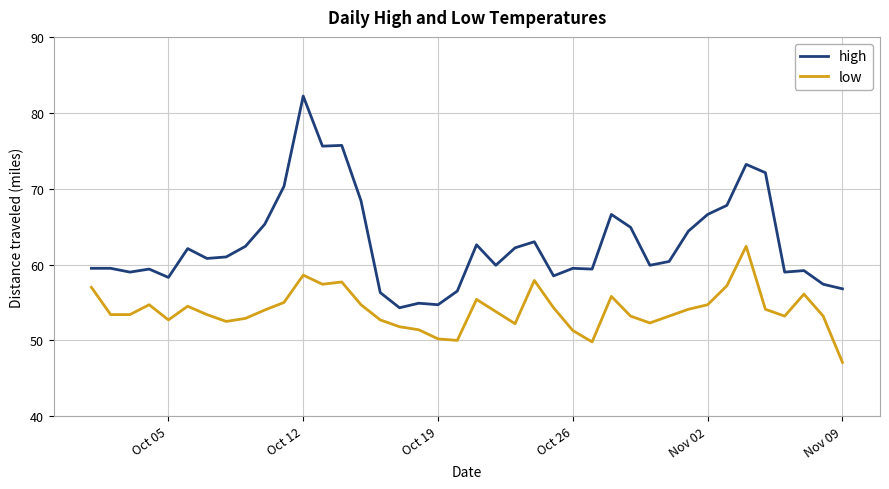

What is the greatest value displayed?

82.2